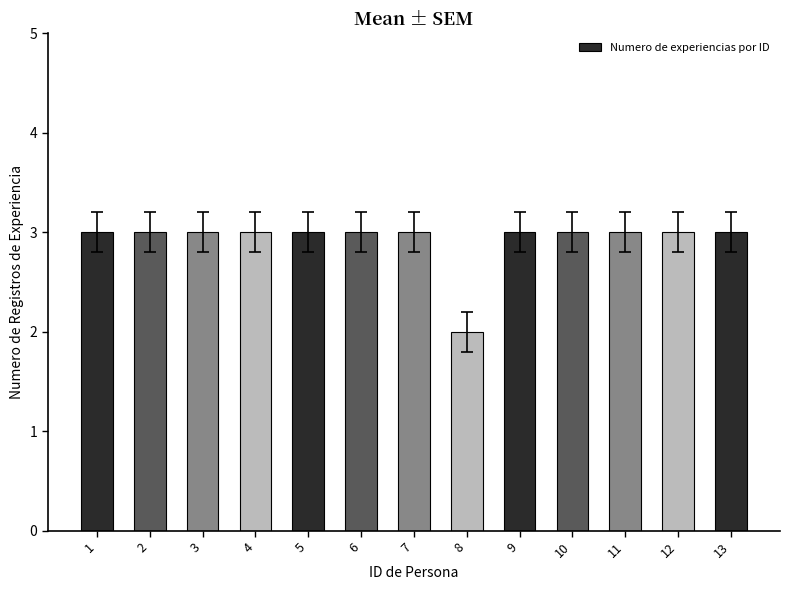

Reading right to left, transcribe all the data shown in this chart.

3	3	3	3	3	2	3	3	3	3	3	3	3